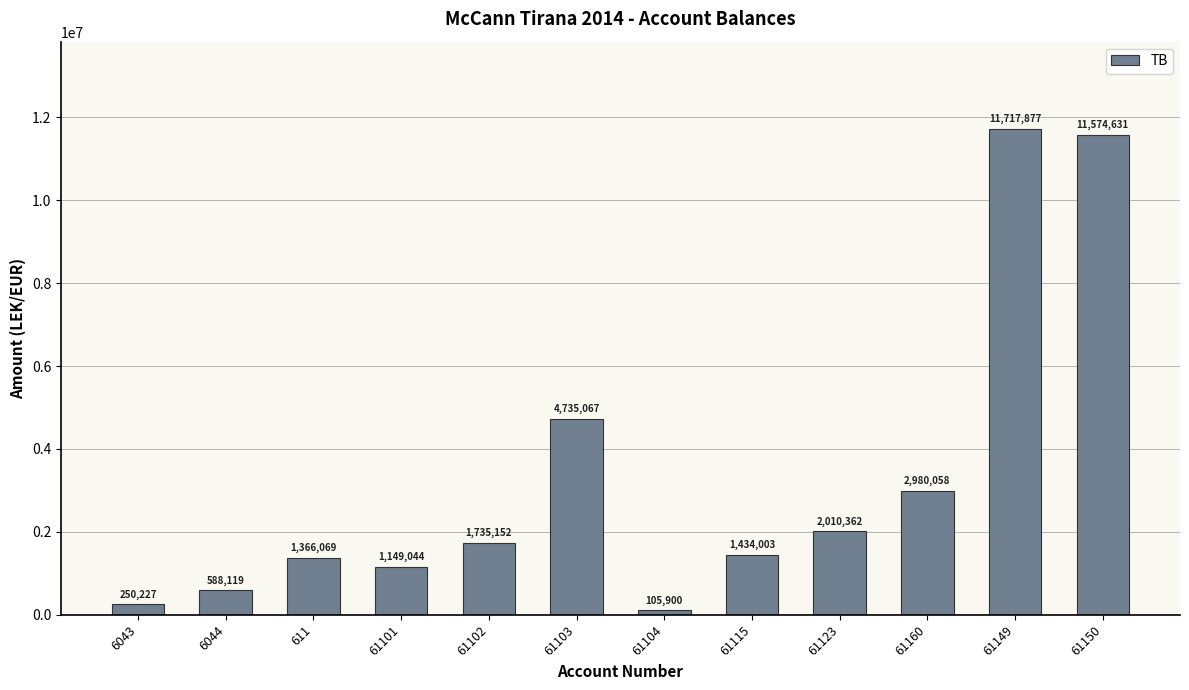

What is the label of the 3rd bar from the left?

611